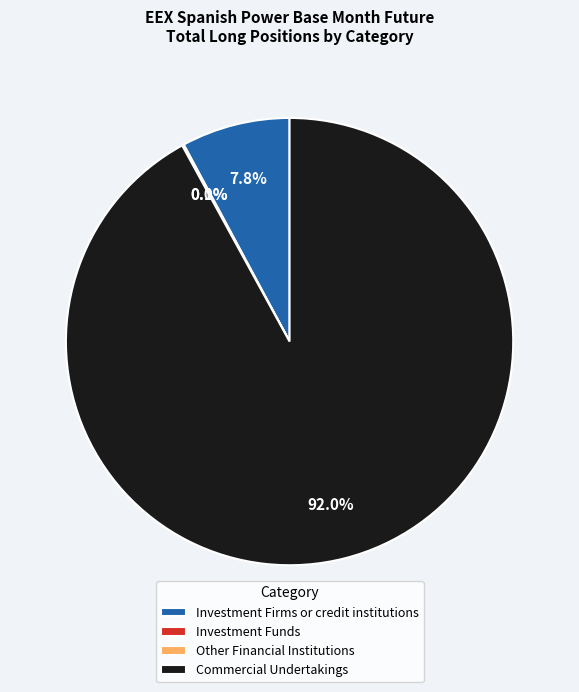

Between Other Financial Institutions and Investment Firms or credit institutions, which is larger?

Investment Firms or credit institutions